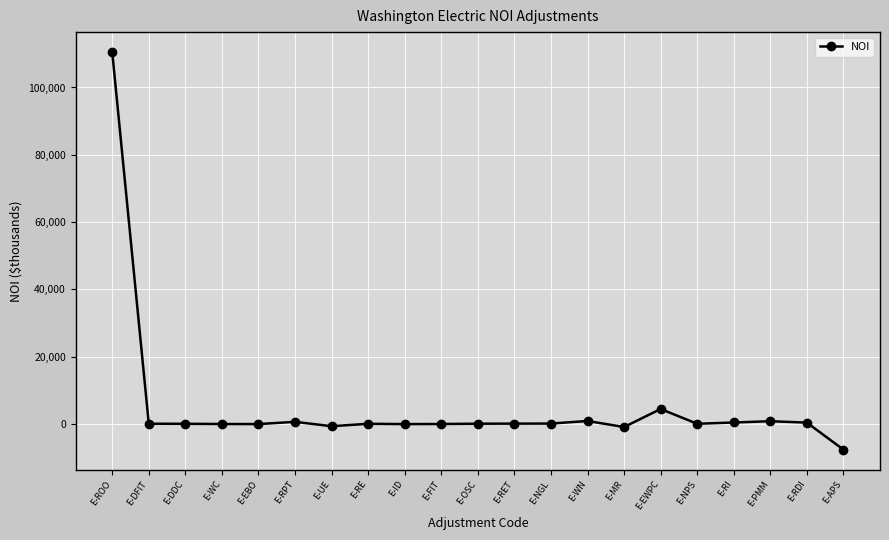

Count the number of data series in this chart.

1